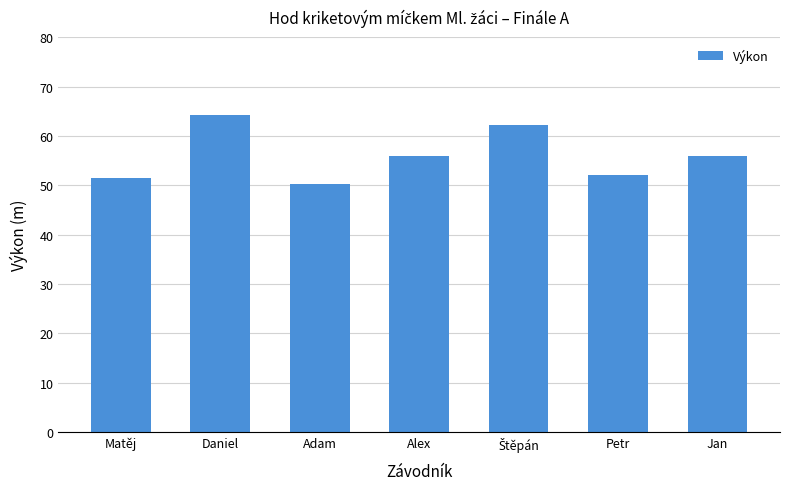

What is the average value?

56.0